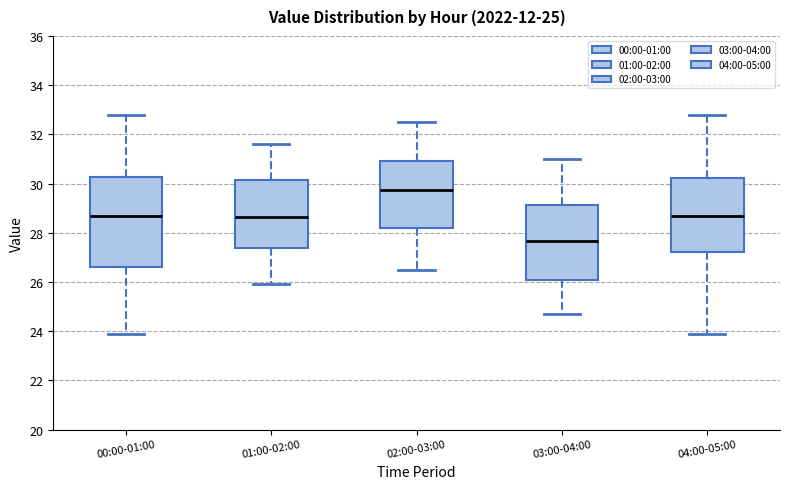

Which box is the tallest, from its lower edge to its upper edge?

00:00-01:00